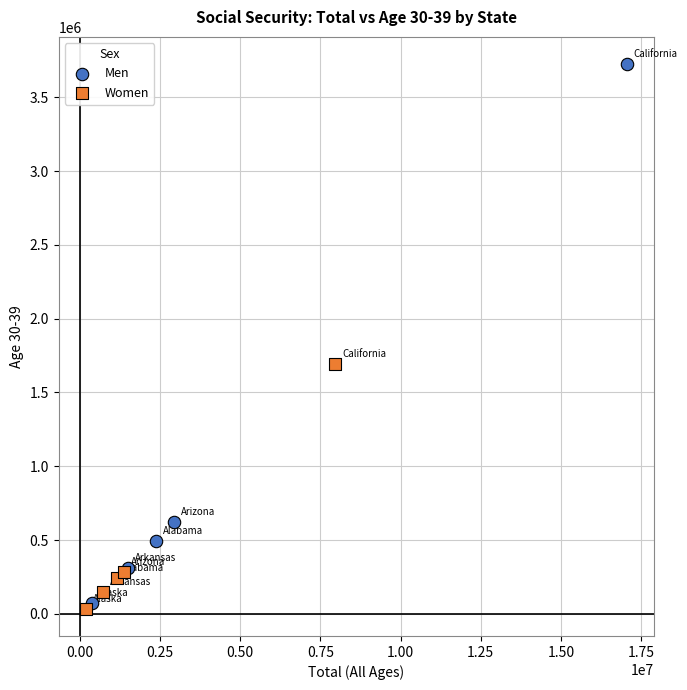

Which series contains the highest Y value?

Men